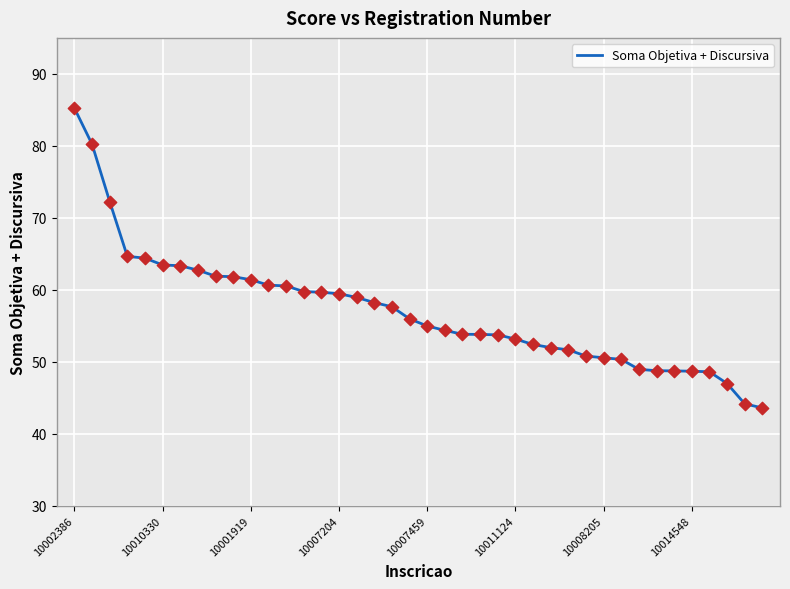

What is the smallest value displayed?

43.6